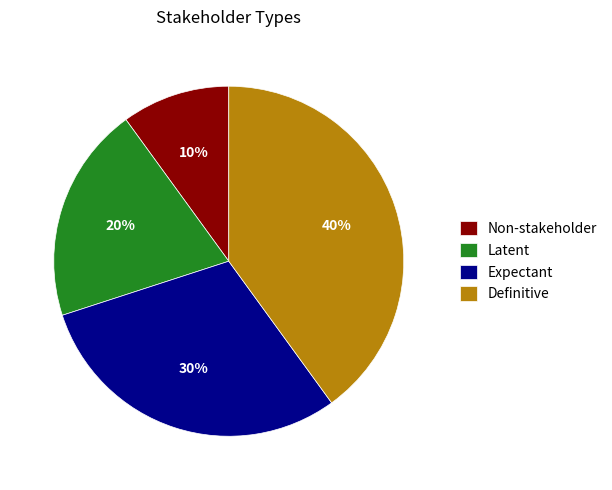

Does Definitive account for over 50% of the chart?

No